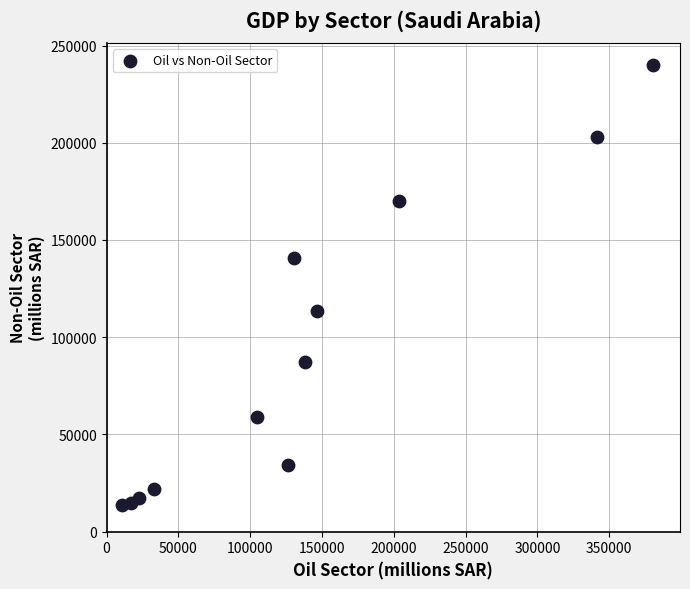

What is the range of X values (max minus min)?

370408.6